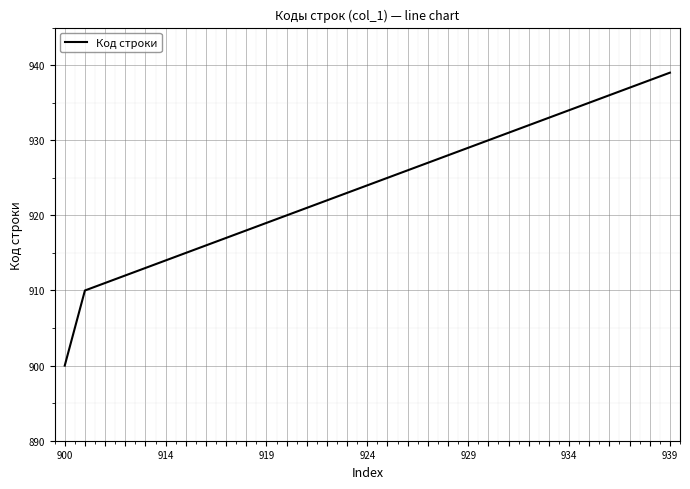

What is the difference between the maximum and minimum values?

39